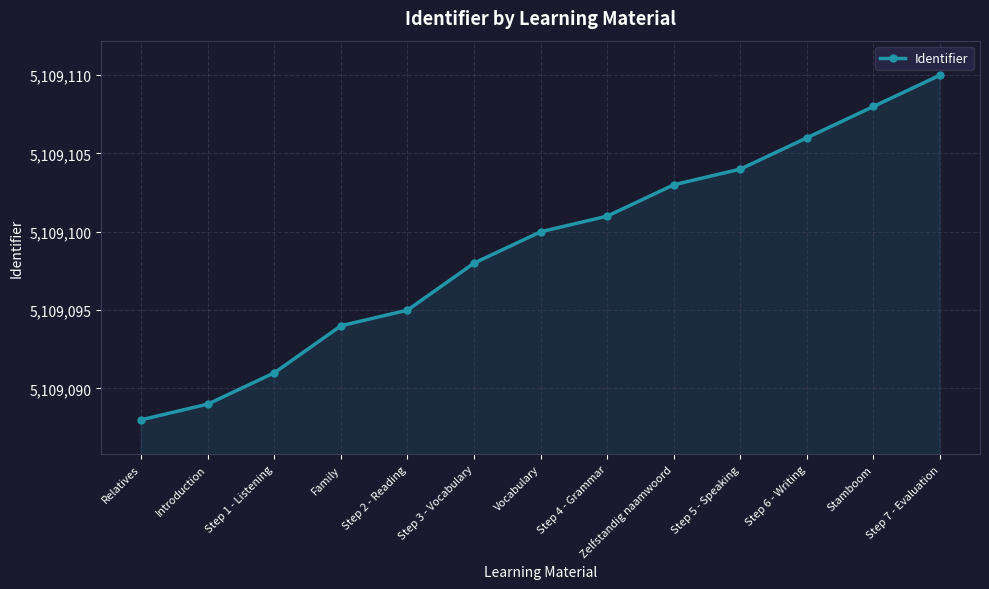

Rank the categories by value from lowest to highest.

Relatives, Introduction, Step 1 - Listening, Family, Step 2 - Reading, Step 3 - Vocabulary, Vocabulary, Step 4 - Grammar, Zelfstandig naamwoord, Step 5 - Speaking, Step 6 - Writing, Stamboom, Step 7 - Evaluation